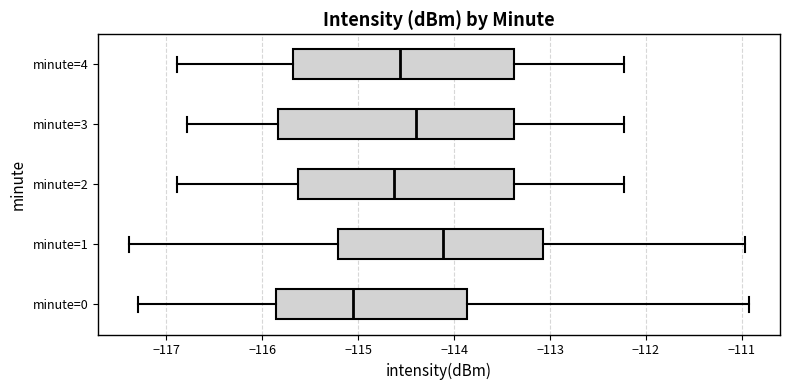

Which box's median line is the furthest to the left?

minute=0